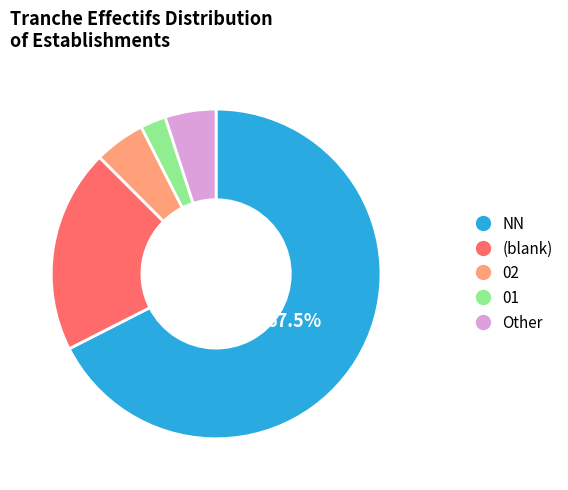

Does any single category account for the majority?

Yes